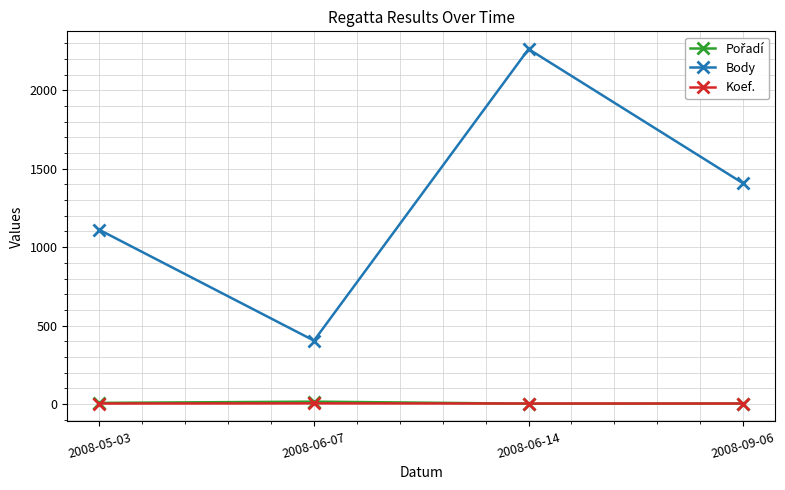

Does the chart have visible grid lines?

Yes